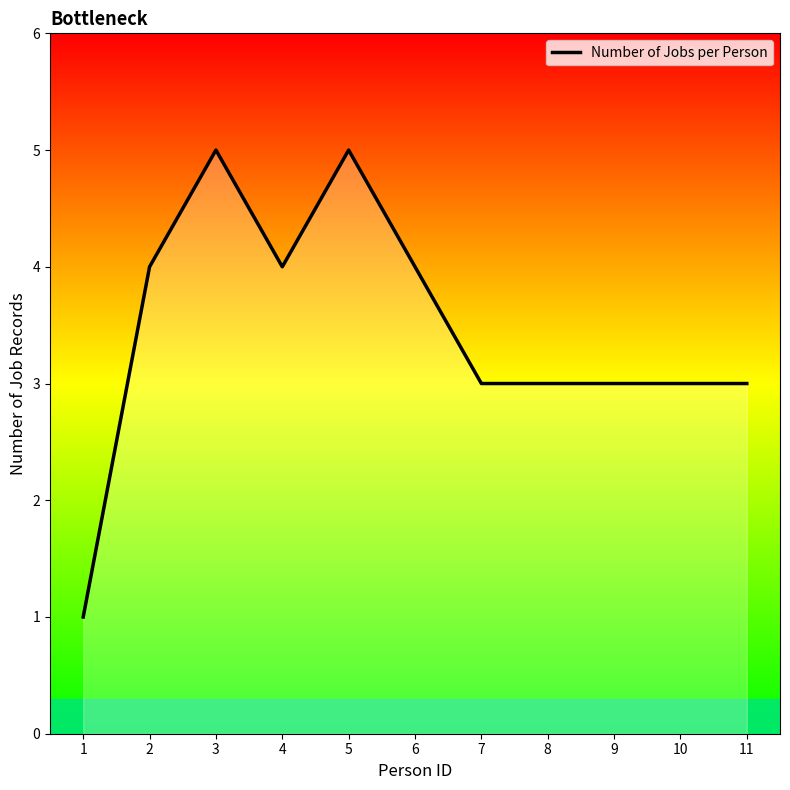

Reading left to right, extract all data points from this chart.

1=1	2=4	3=5	4=4	5=5	6=4	7=3	8=3	9=3	10=3	11=3